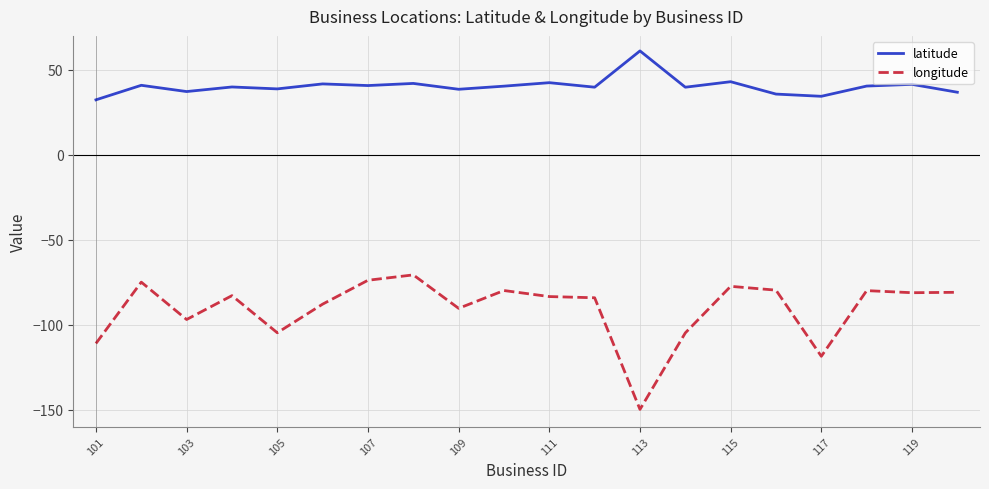

Rank the series by their average value, from lowest to highest.

longitude, latitude